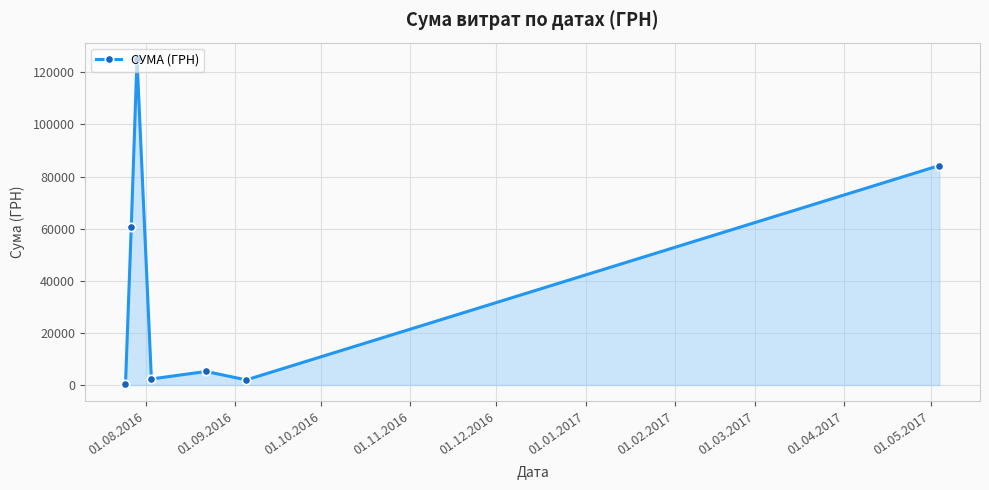

What is the difference between the maximum and minimum values?

124812.3